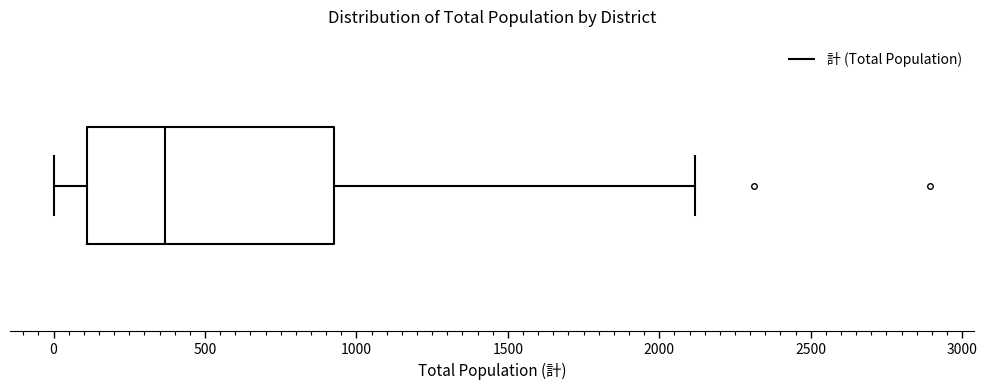

Read this box plot against the x-axis: the position of the median line, the range covered by the box, and the ends of both whiskers. The values are not printed on the chart, so give them approximately, as read against the axis.

median 350, box 100 to 900, whiskers 0 to 2100